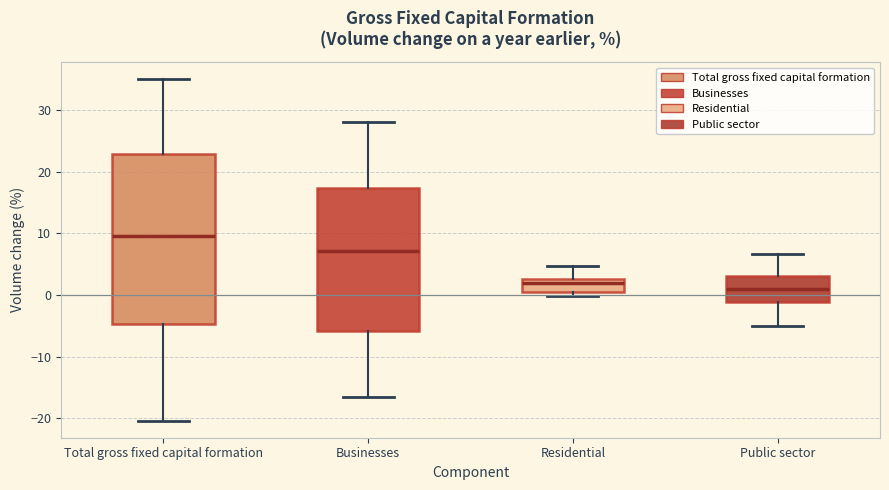

Reading left to right, read every box against the y-axis: the position of its median line, the range the box covers, and the ends of its whiskers. The values are not printed on the chart, so give them approximately, as read against the axis.

Total gross fixed capital formation: median 10, box -5 to 23, whiskers -20 to 35
Businesses: median 7, box -6 to 17, whiskers -16 to 28
Residential: median 2, box 0 to 3, whiskers 0 (just below the box's lower edge) to 5
Public sector: median 1, box -1 to 3, whiskers -5 to 7